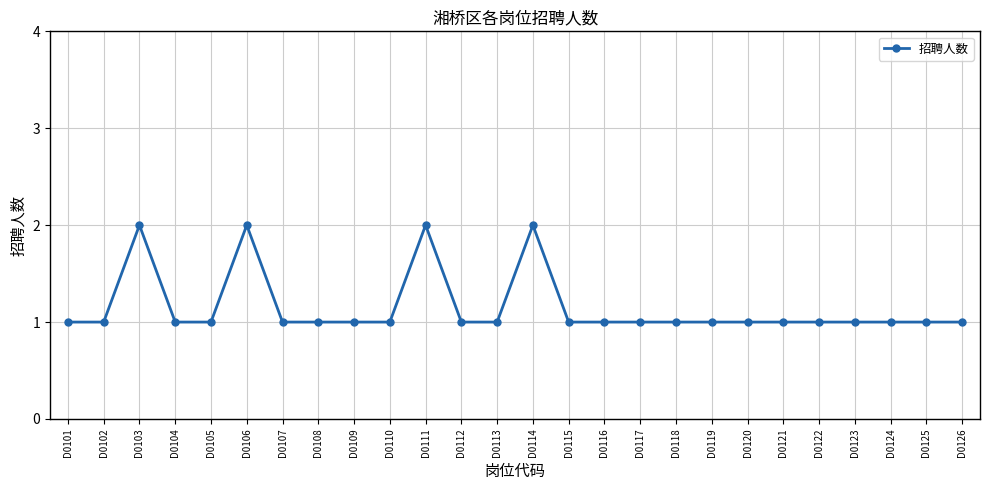

What is the change in value from D0103 to D0107?

-1